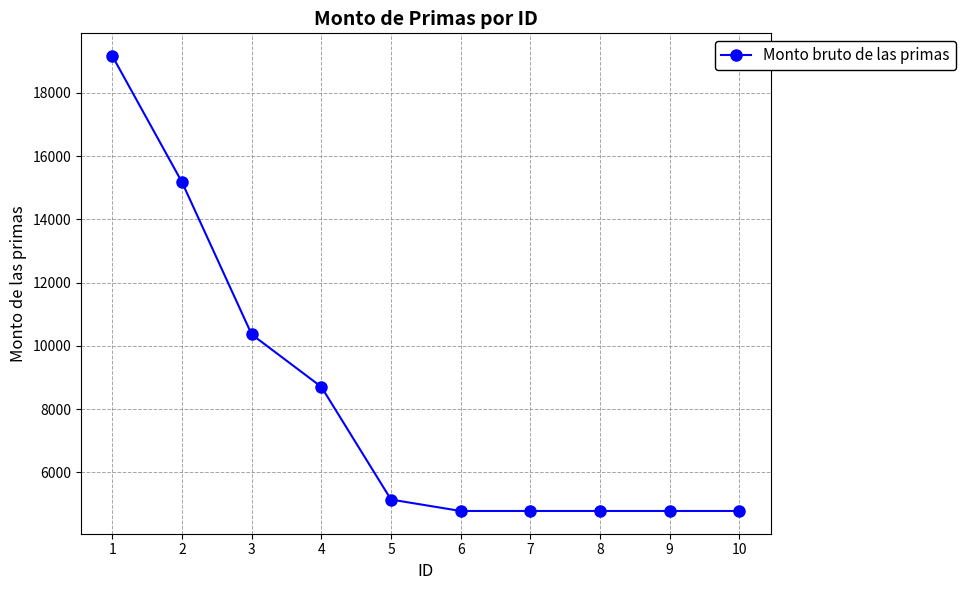

What is the average value?

8244.6